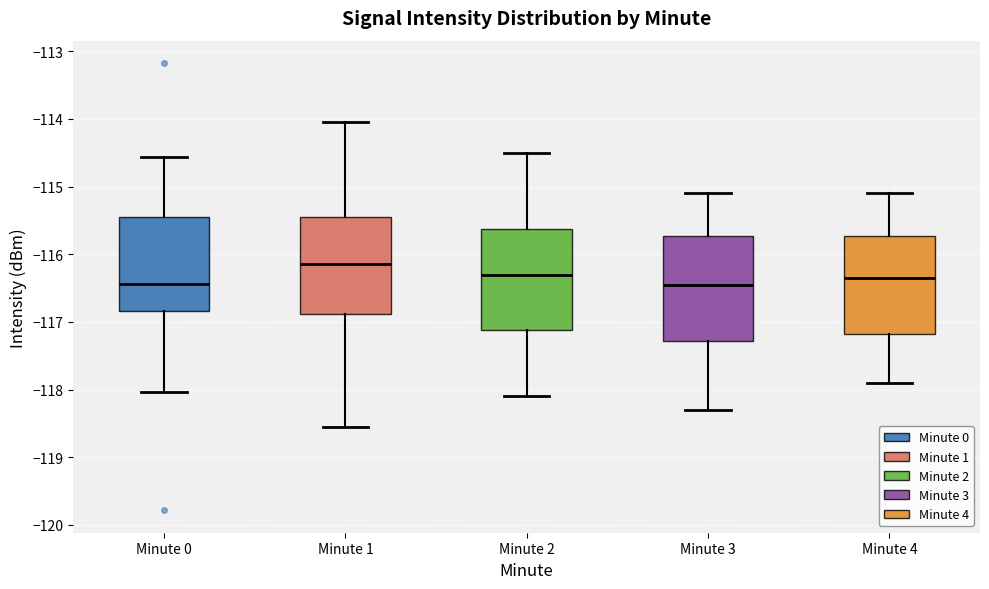

Reading left to right, read every box against the y-axis: the position of its median line, the range the box covers, and the ends of its whiskers. The values are not printed on the chart, so give them approximately, as read against the axis.

Minute 0: median -116.4, box -116.8 to -115.5, whiskers -118.0 to -114.6
Minute 1: median -116.1, box -116.9 to -115.5, whiskers -118.6 to -114.0
Minute 2: median -116.3, box -117.1 to -115.6, whiskers -118.1 to -114.5
Minute 3: median -116.4, box -117.3 to -115.7, whiskers -118.3 to -115.1
Minute 4: median -116.3, box -117.2 to -115.7, whiskers -117.9 to -115.1